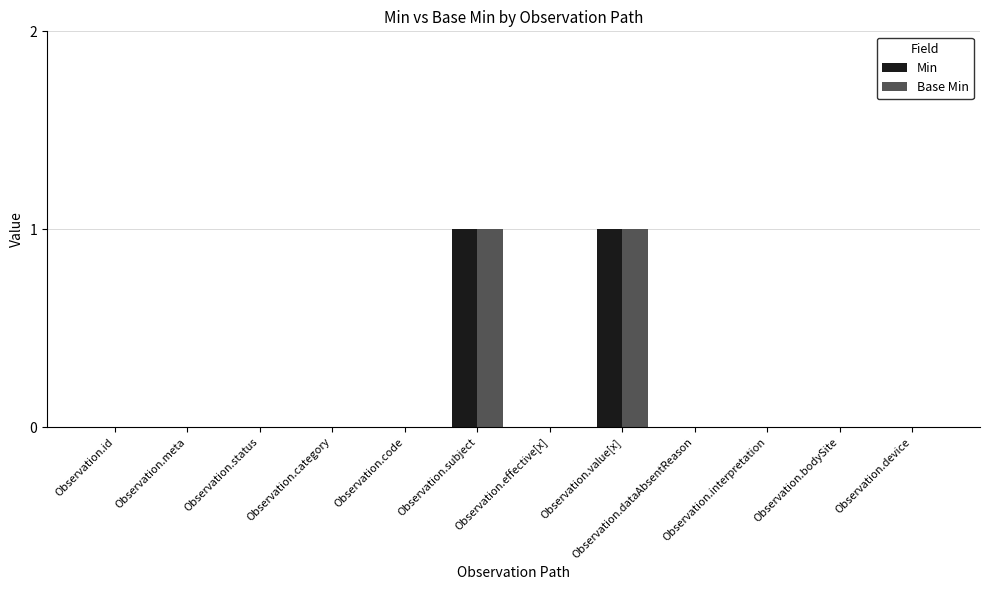

What is the difference between the Min values at Observation.subject and Observation.device?

1